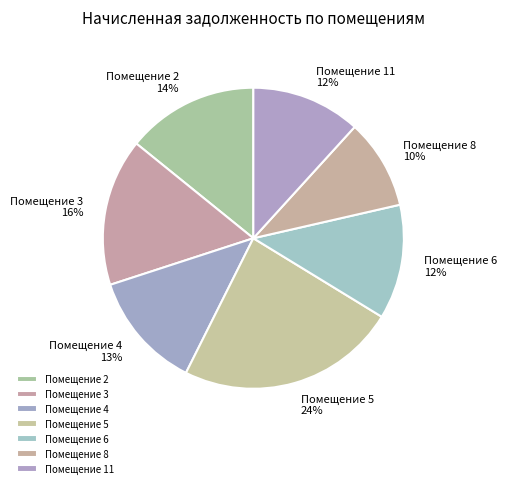

What is the largest slice in the pie chart?

Помещение 5